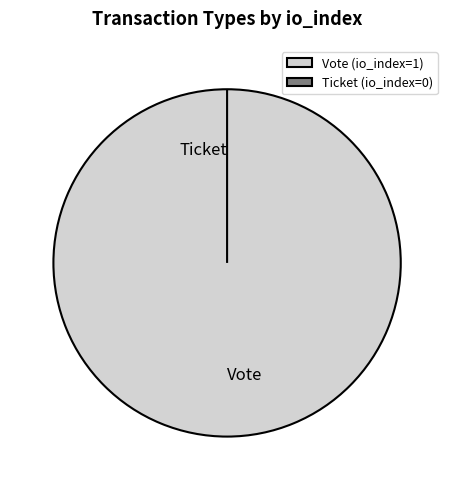

Do Ticket and Vote together represent more than half of the pie?

Yes